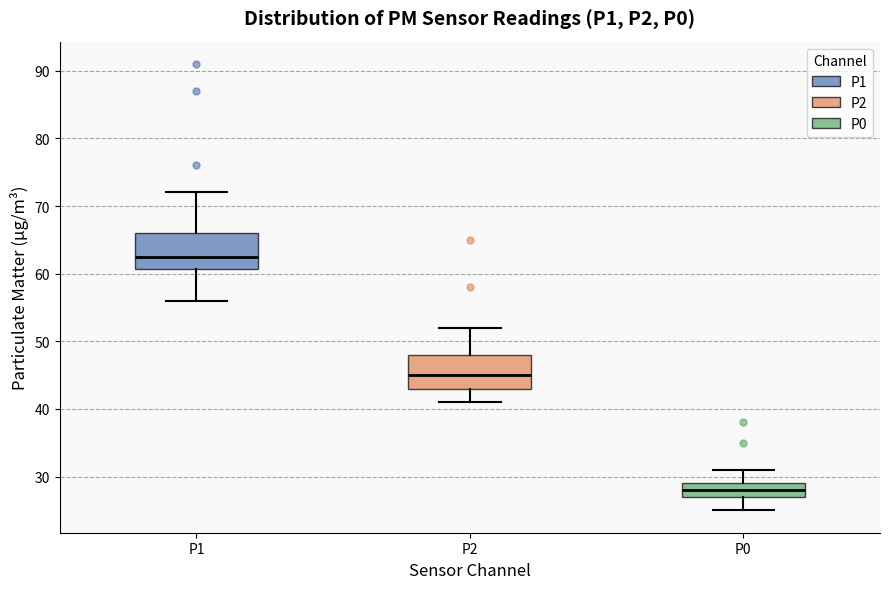

Where does the median line of the box for P2 sit on the y-axis? The values are not printed on the chart, so give them approximately, as read against the axis.

45